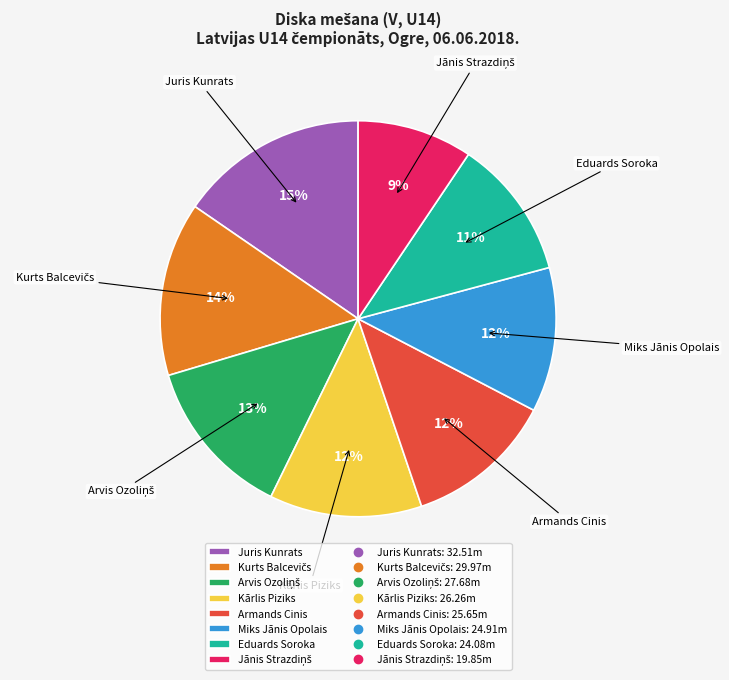

What percentage is the Armands Cinis slice, to the nearest percent?

12%